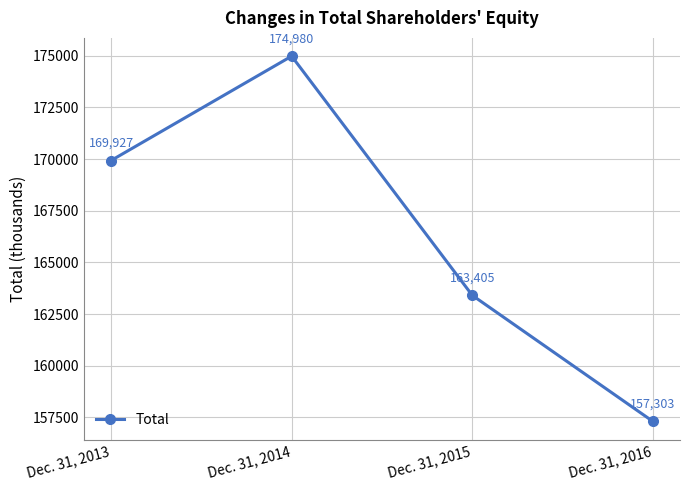

Is it true that the value at Dec. 31, 2013 is 85815?

False